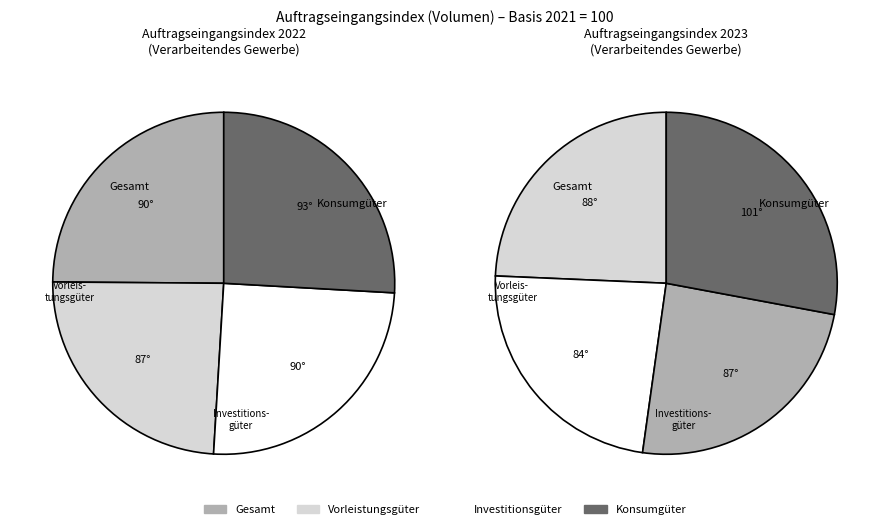

Approximately how many times larger is the value at Investitionsgüter compared to Verarbeitendes Gewerbe Gesamt?

1.0